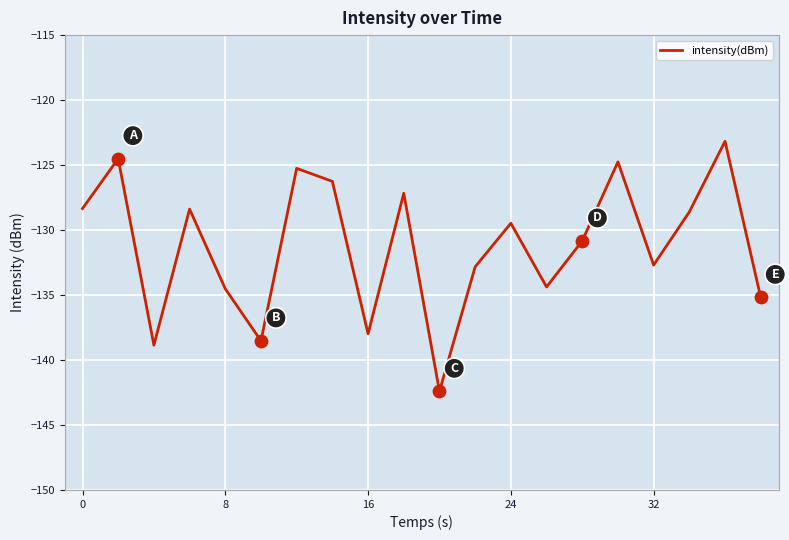

What is the minimum value shown in the chart?

-142.4